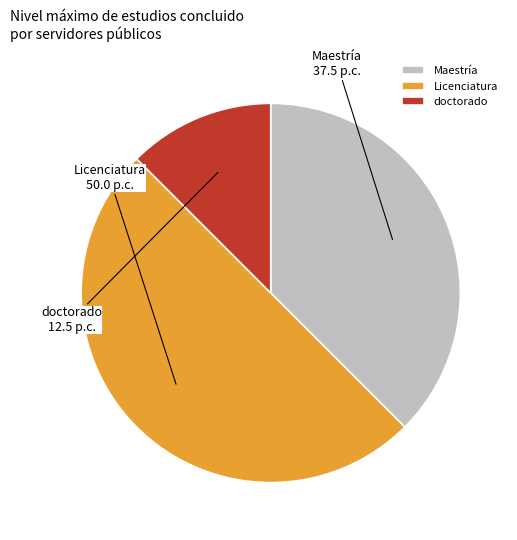

Does doctorado represent more than half of the total?

No